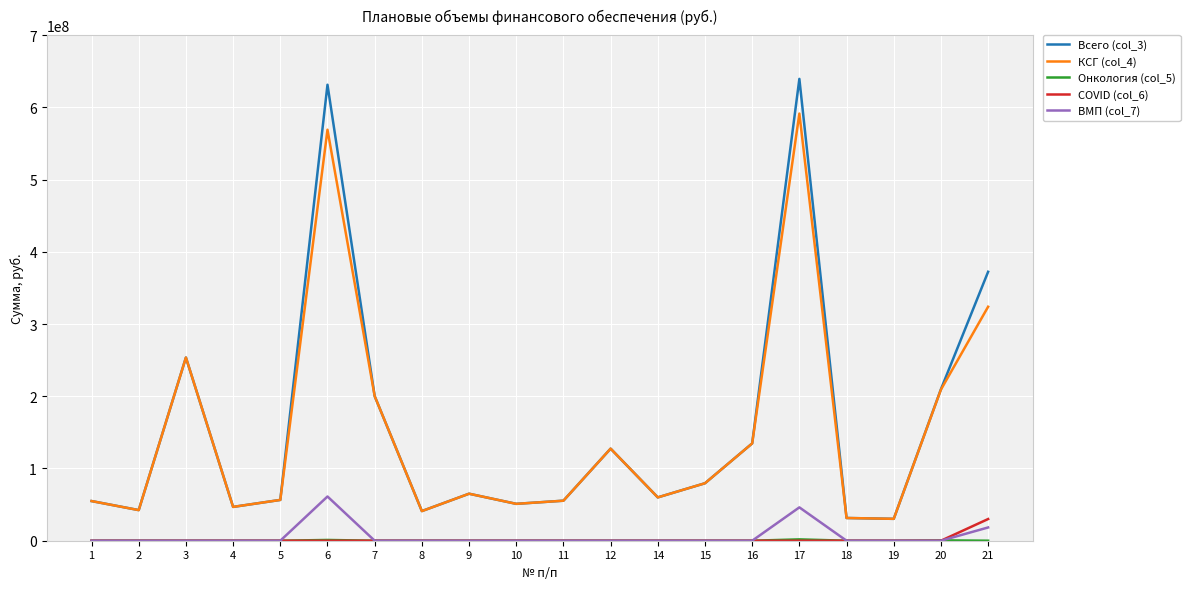

The value of КСГ (col_4) at 7 is 200193585. True or false?

True